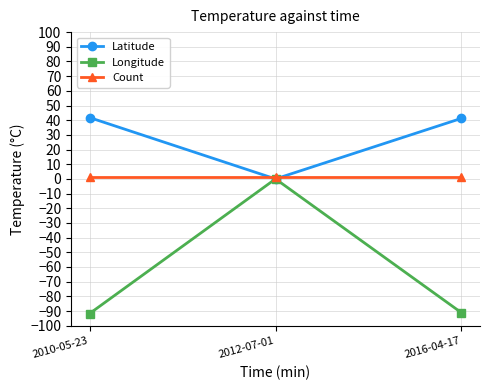

At 2010-05-23, list the series in order from smallest to largest.

Longitude, Count, Latitude